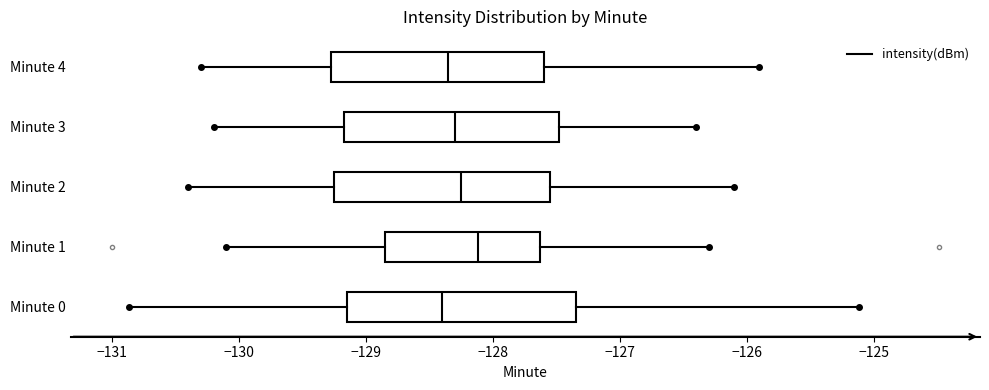

Where is the right edge of the box for Minute 3 on the x-axis? The values are not printed on the chart, so give them approximately, as read against the axis.

-127.5